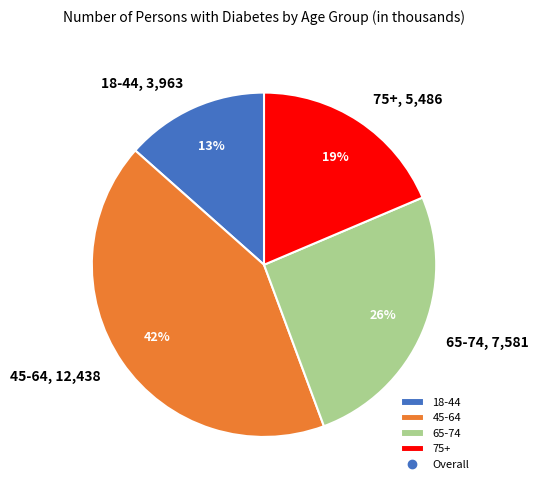

The 65-74 slice represents 32% of the pie. True or false?

False